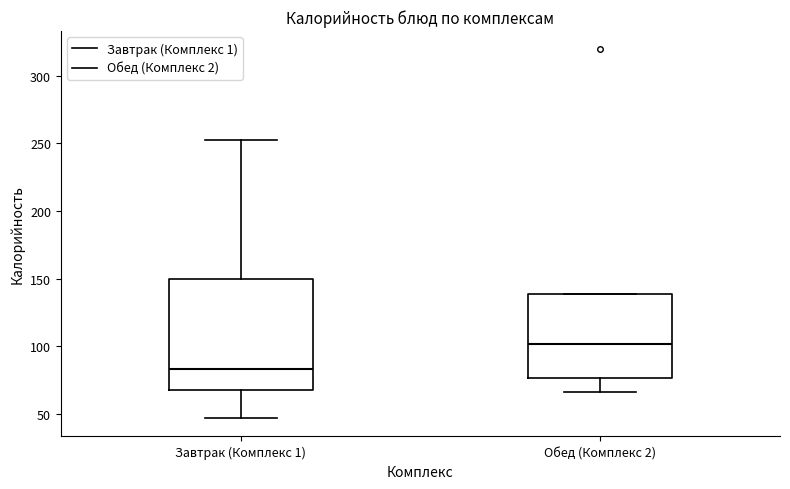

Where does the median line of the box for Завтрак (Комплекс 1) sit on the y-axis? The values are not printed on the chart, so give them approximately, as read against the axis.

85